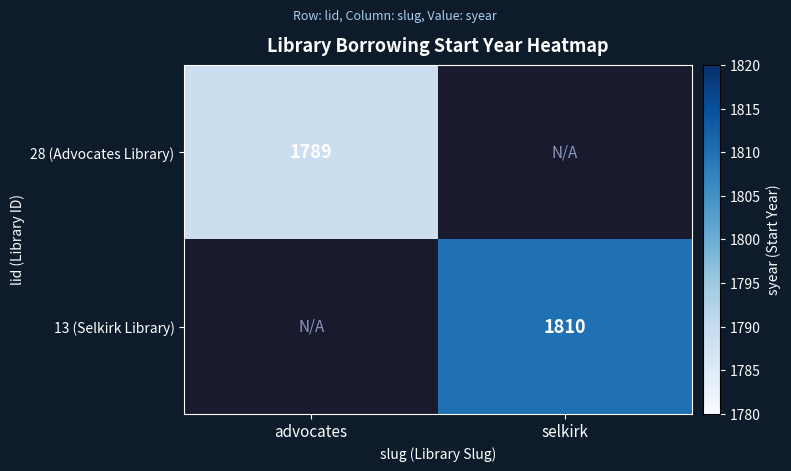

True or false: 28 (Advocates Library) has a value of 1789 at advocates.

True